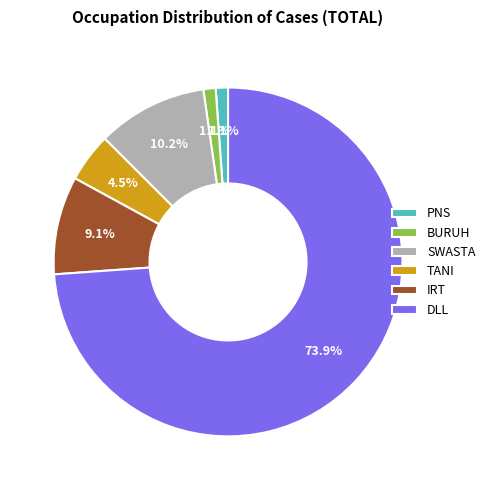

To the nearest percent, what is the difference between the BURUH and DLL slice percentages?

73%